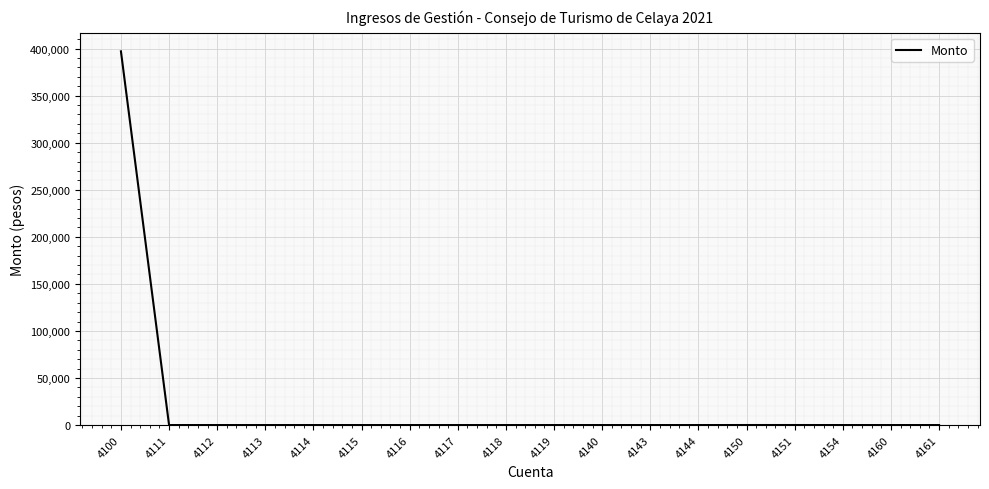

How many lines are shown in the chart?

1